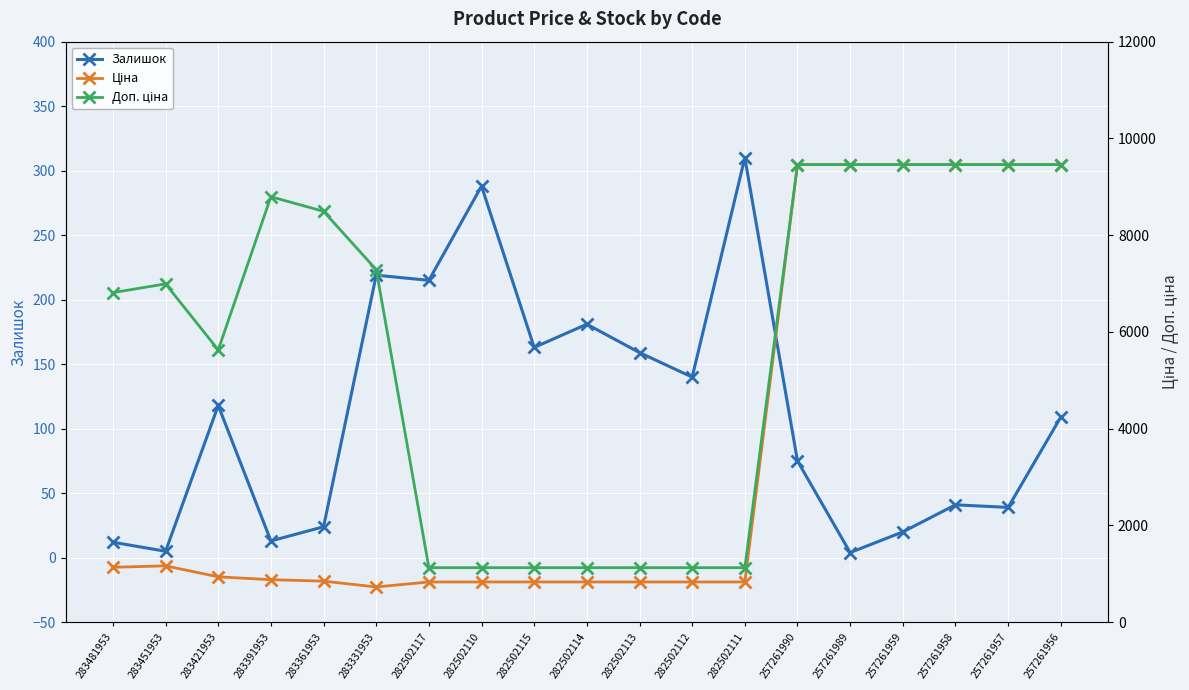

Is it true that Ціна equals 324.3 at 282502115?

False